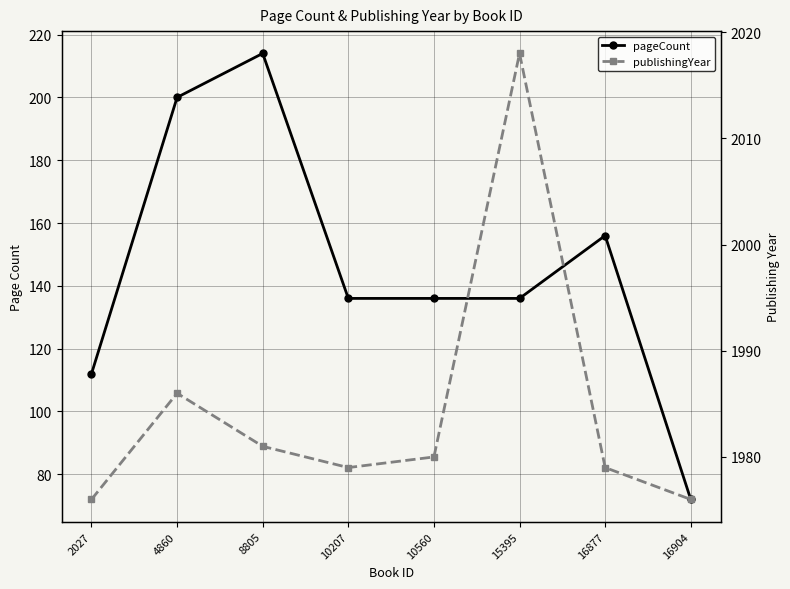

How many lines are shown in the chart?

2